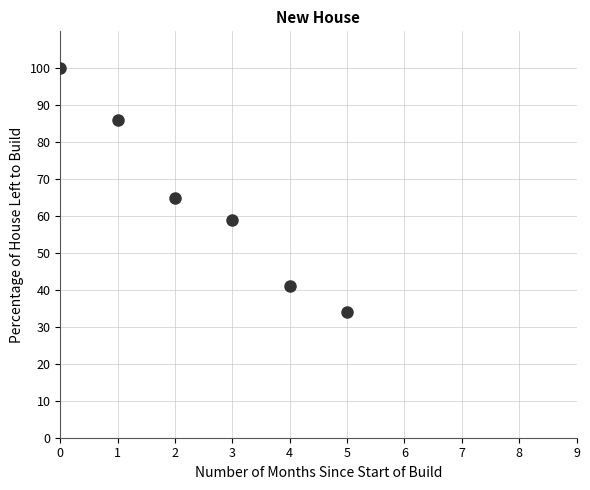

What Y value in the scatter plot is closest to 67?

65